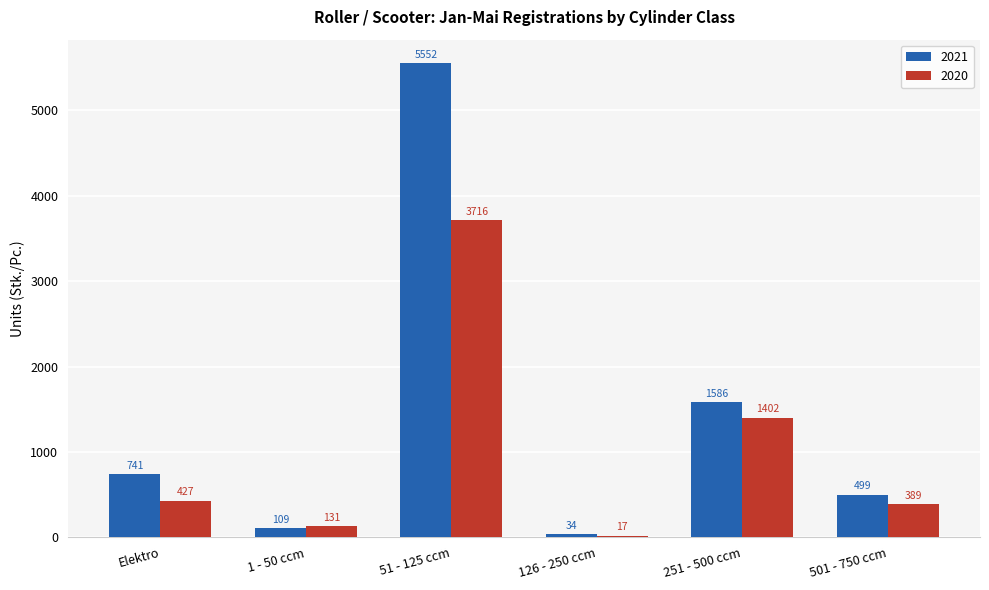

What is the greatest value displayed?

5552